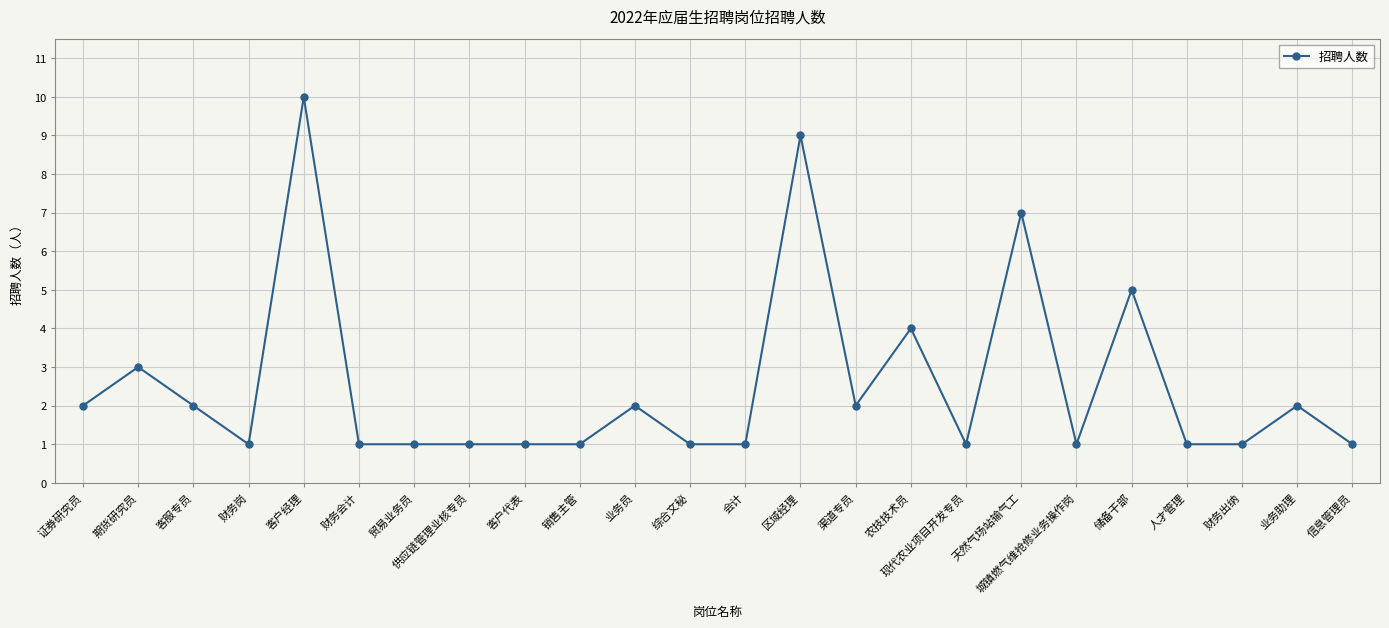

What is the ratio of the value at 贸易业务员 to the value at 客户经理?

0.1